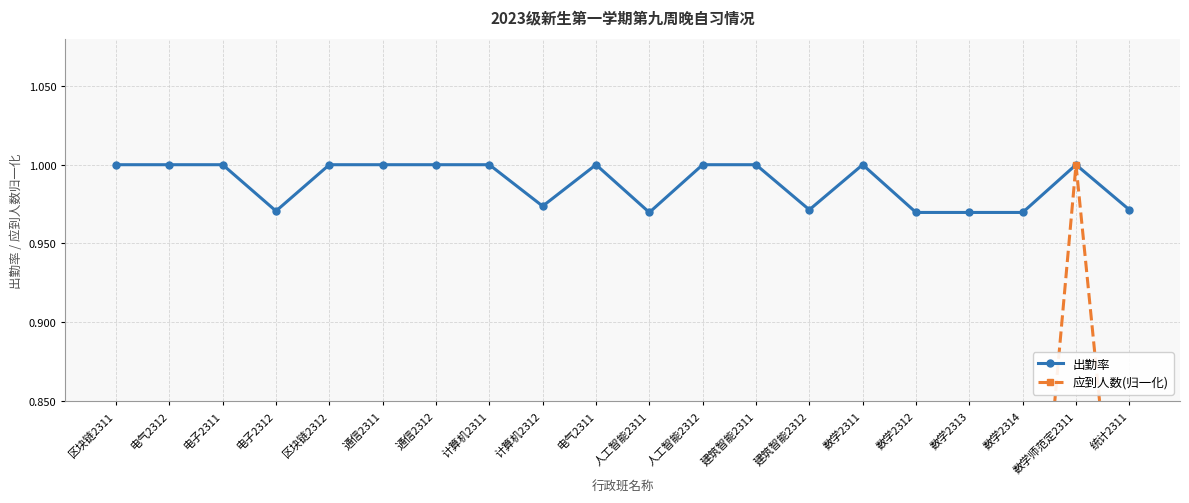

Reading right to left, extract all data points from this chart.

出勤率: 统计2311=1.0	数学师范定2311=1.0	数学2314=1.0	数学2313=1.0	数学2312=1.0	数学2311=1.0	建筑智能2312=1.0	建筑智能2311=1.0	人工智能2312=1.0	人工智能2311=1.0	电气2311=1.0	计算机2312=1.0	计算机2311=1.0	通信2312=1.0	通信2311=1.0	区块链2312=1.0	电子2312=1.0	电子2311=1.0	电气2312=1.0	区块链2311=1.0
应到人数(归一化): 统计2311=0.7	数学师范定2311=1.0	数学2314=0.6	数学2313=0.6	数学2312=0.6	数学2311=0.5	建筑智能2312=0.7	建筑智能2311=0.6	人工智能2312=0.7	人工智能2311=0.6	电气2311=0.7	计算机2312=0.7	计算机2311=0.7	通信2312=0.6	通信2311=0.7	区块链2312=0.7	电子2312=0.6	电子2311=0.8	电气2312=0.7	区块链2311=0.6